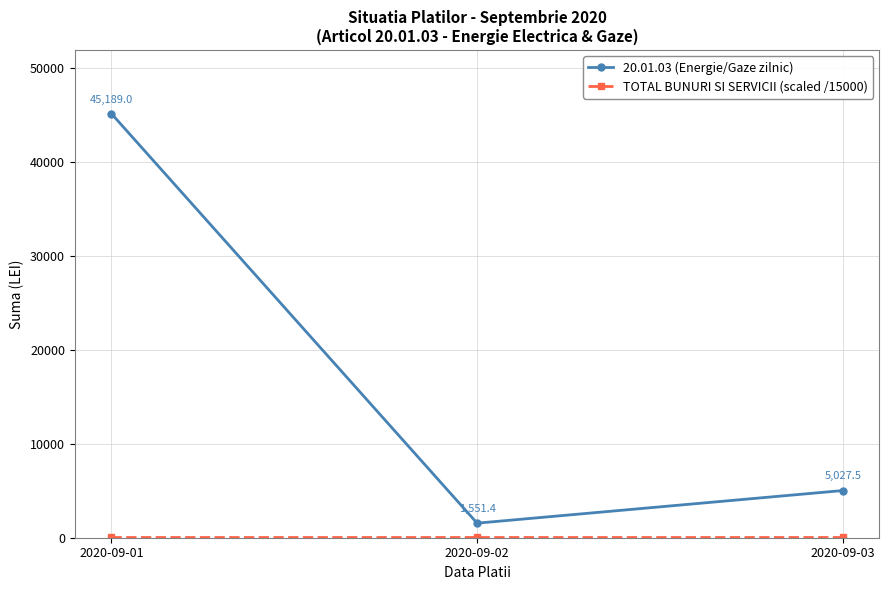

How many series are shown in this chart?

2